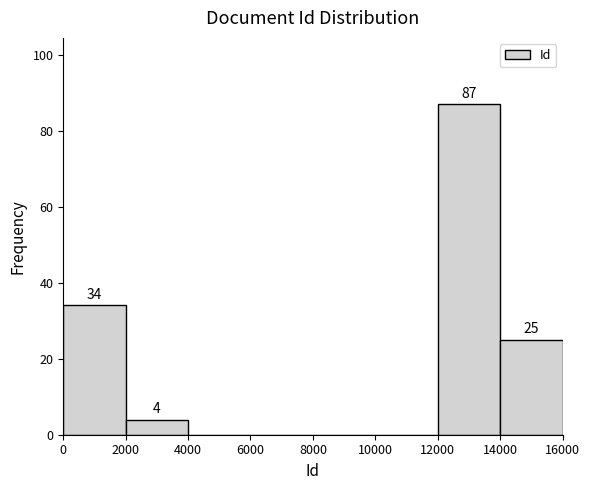

Which range on the x-axis has the tallest bar?

12000 to 14000